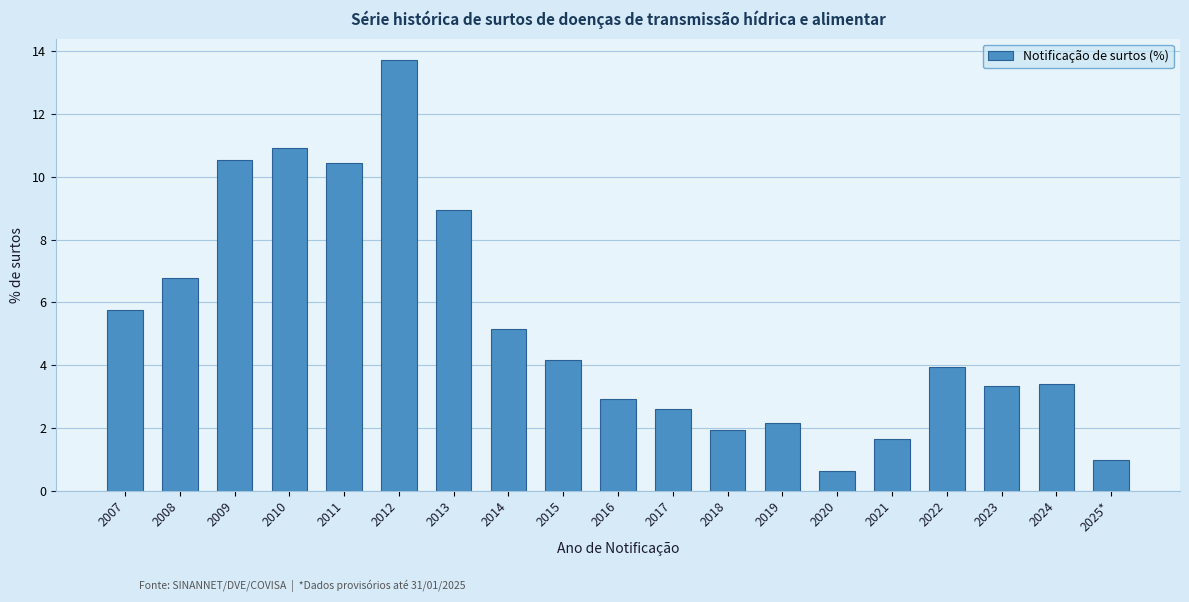

Reading left to right, transcribe all the data shown in this chart.

5.8	6.8	10.5	10.9	10.5	13.7	9.0	5.2	4.2	2.9	2.6	1.9	2.2	0.6	1.7	3.9	3.3	3.4	1.0